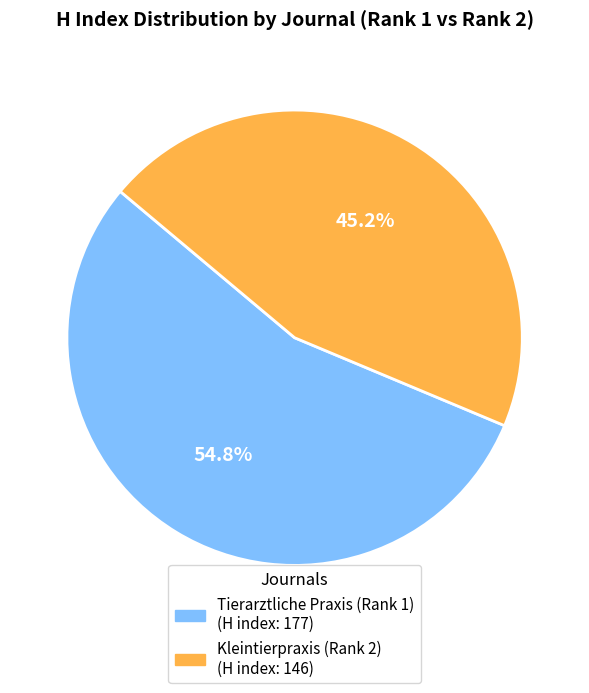

What percentage is the Kleintierpraxis (Rank 2) slice, to the nearest percent?

45%